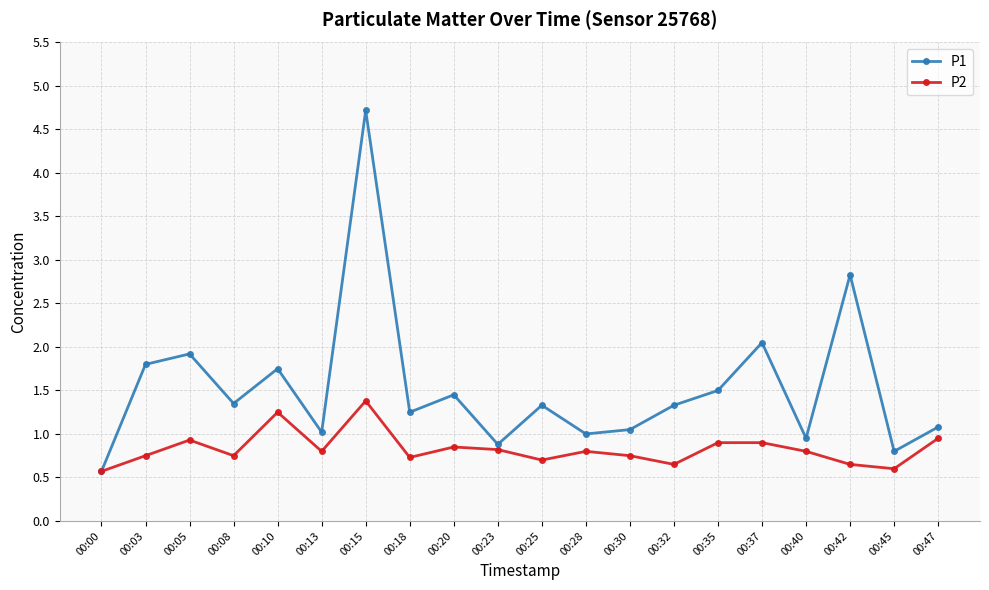

What is the minimum value for P2?

0.6